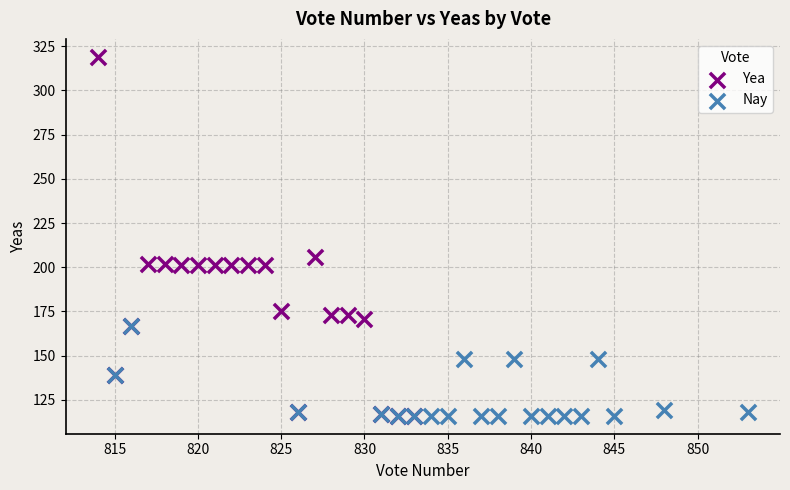

Which series has the largest Y range (max minus min)?

Yea